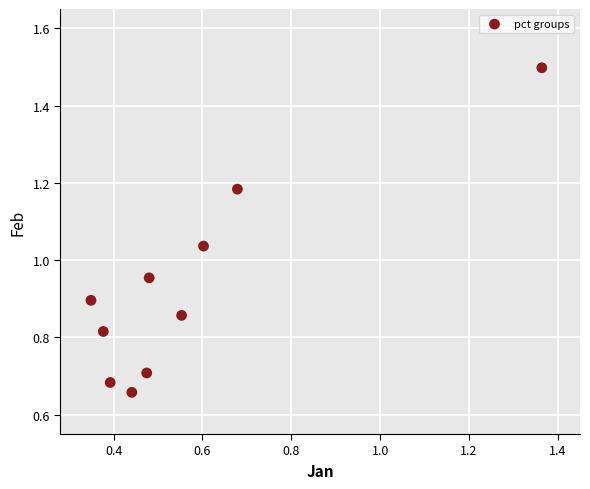

What is the average X value?

0.6